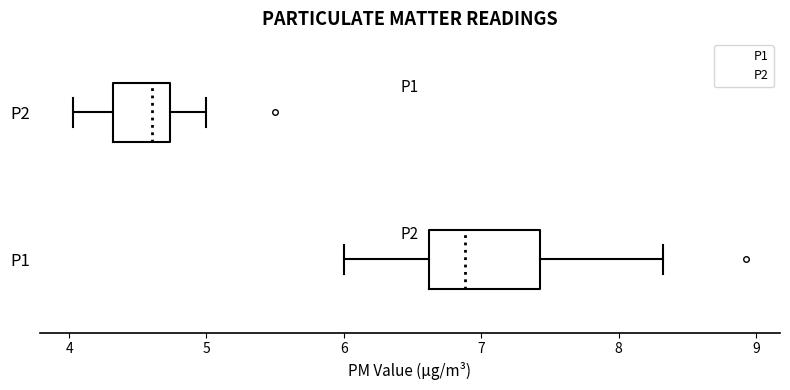

Reading bottom to top, transcribe this box plot: for each box, give where its median line is, the range the box spans, and where its two whiskers end, as read against the x-axis. The values are not printed on the chart, so give them approximately, as read against the axis.

P1: median 6.9, box 6.6 to 7.4, whiskers 6.0 to 8.3
P2: median 4.6, box 4.3 to 4.7, whiskers 4.0 to 5.0